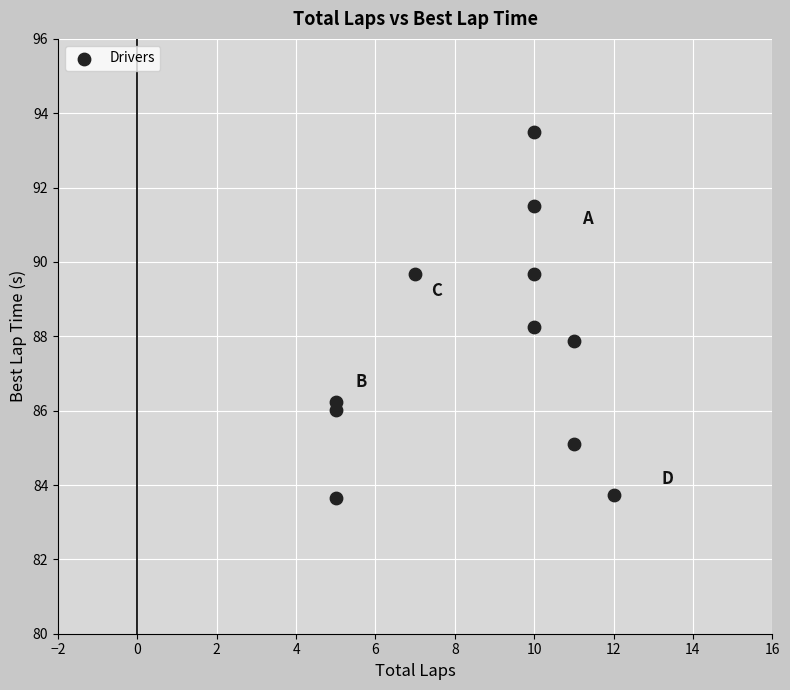

What is the range of X values (max minus min)?

7.0